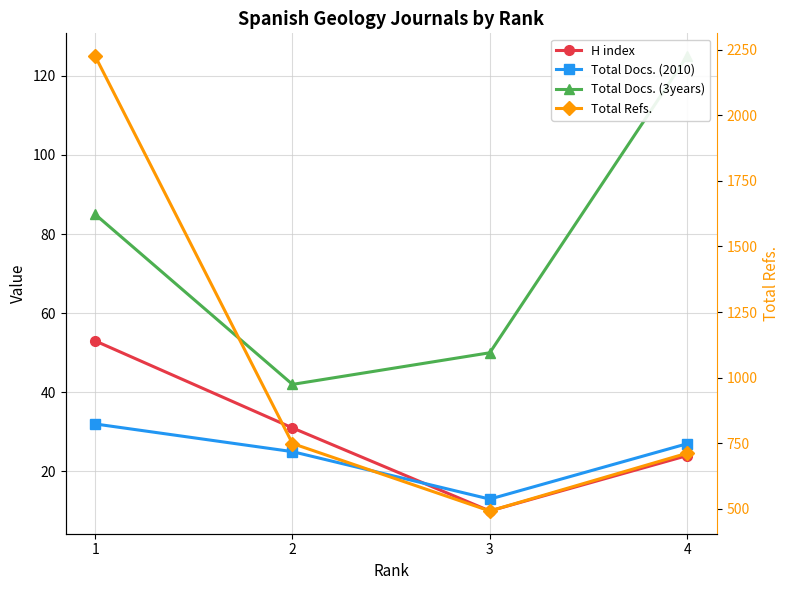

True or false: Total Docs. (3years) has a value of 50 at 3.

True